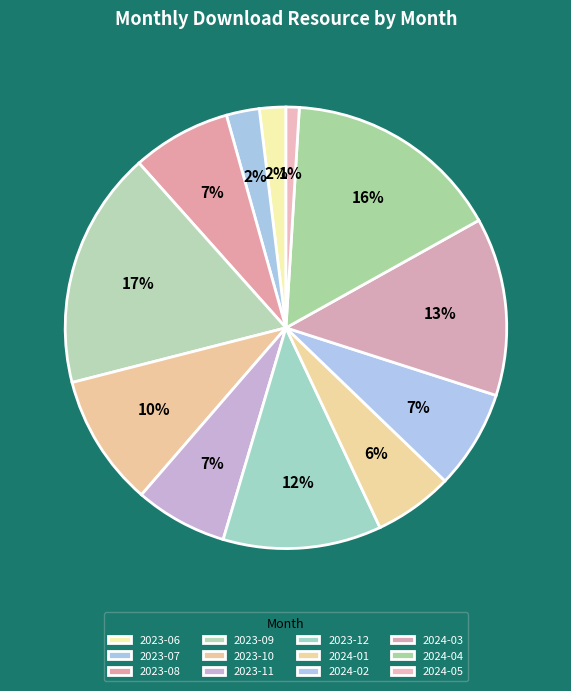

Is it true that 2024-01 is 16% of the pie?

False